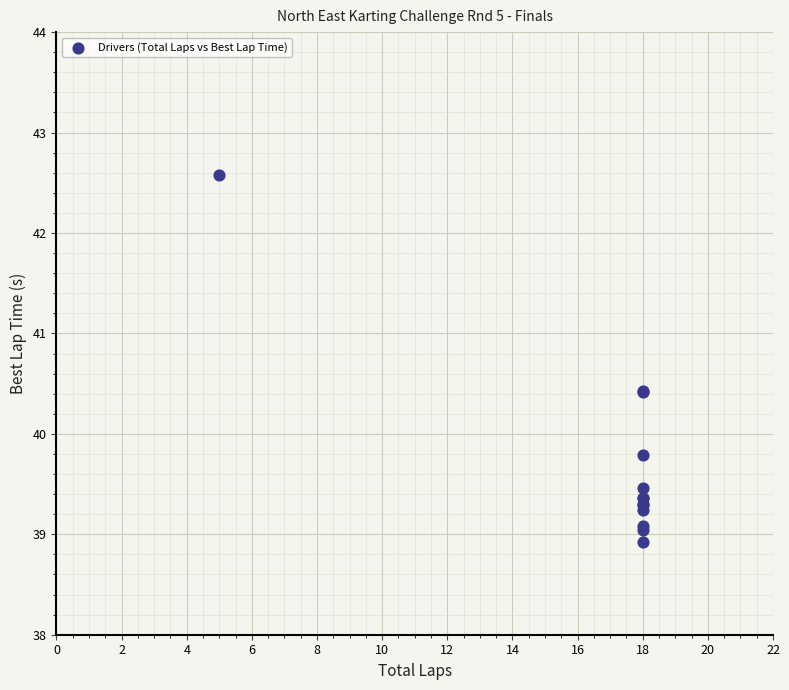

What Y value in the scatter plot is closest to 40?

39.8